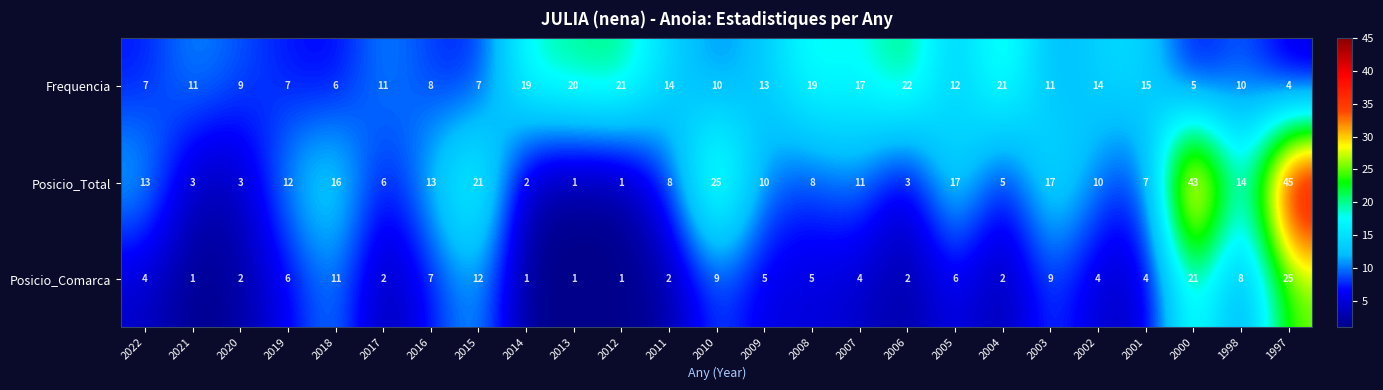

What is the difference between the Posicio_Total values at 2017 and 2022?

7